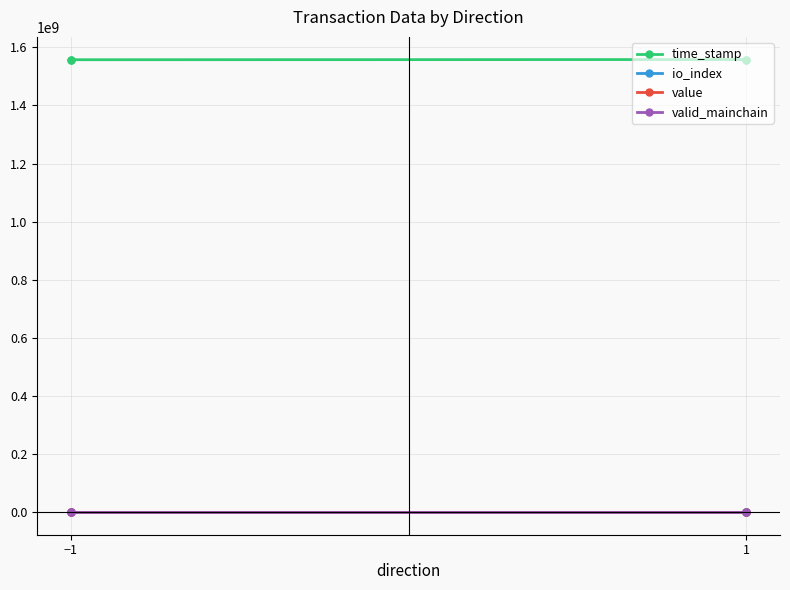

True or false: time_stamp has a value of 2130243974.8 at 1.

False